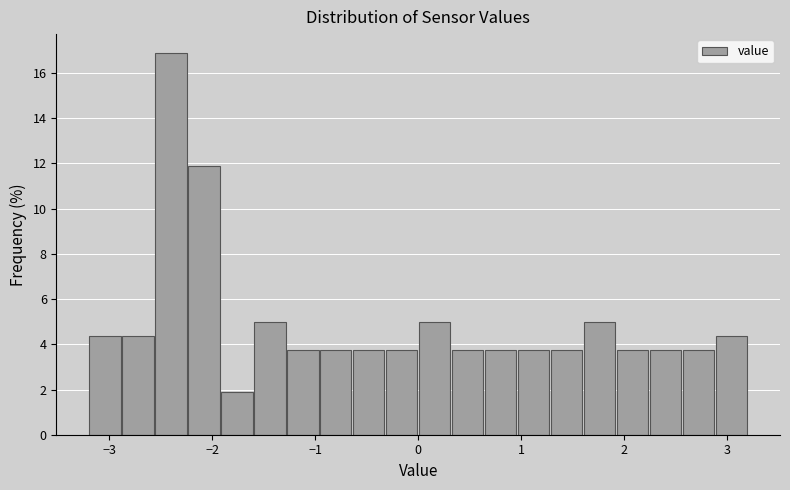

Around what value on the x-axis is the tallest bar? Give the approximate position of its centre, as read against the axis.

-2.4